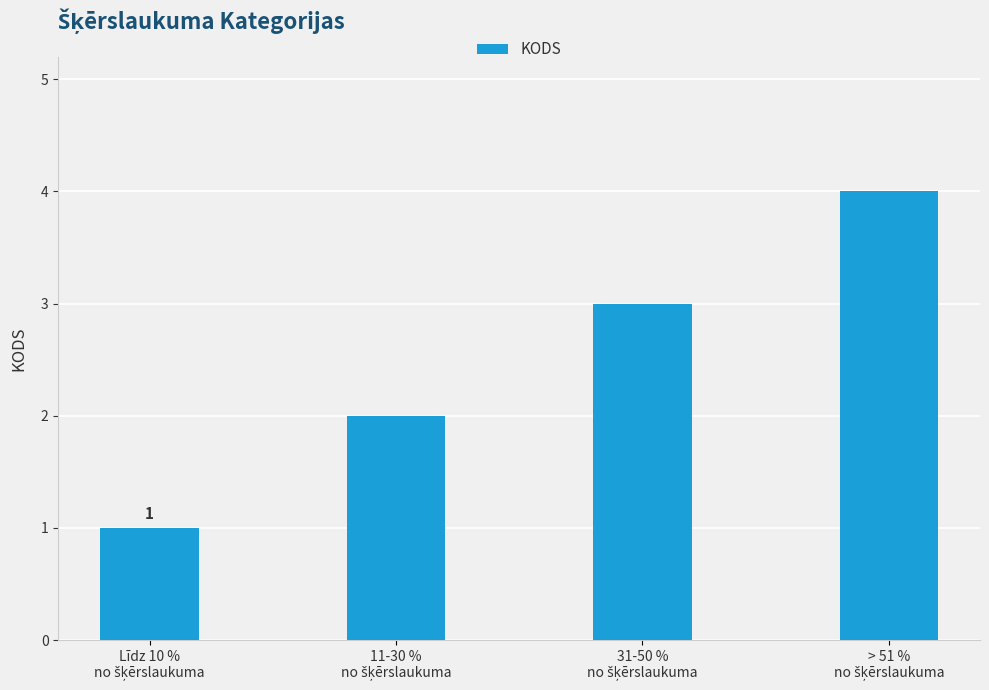

Reading left to right, list all the values displayed in this chart.

1	2	3	4